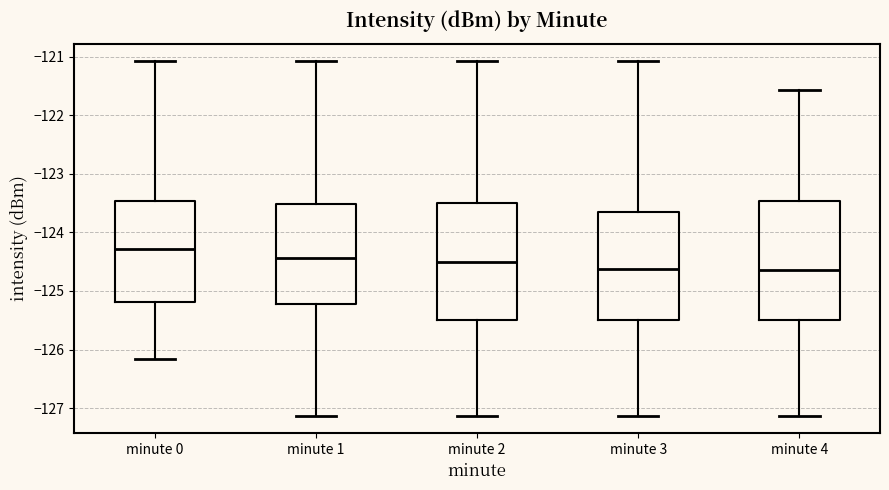

Where is the upper edge of the box for minute 0 on the y-axis? The values are not printed on the chart, so give them approximately, as read against the axis.

-123.5